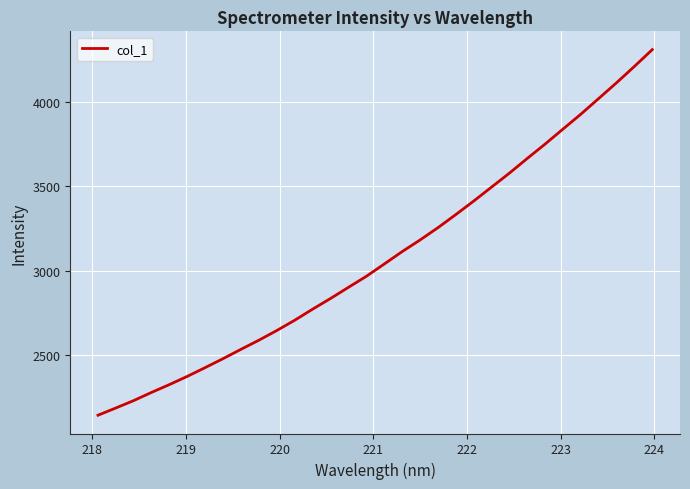

What is the difference between the maximum and minimum values?

2163.6